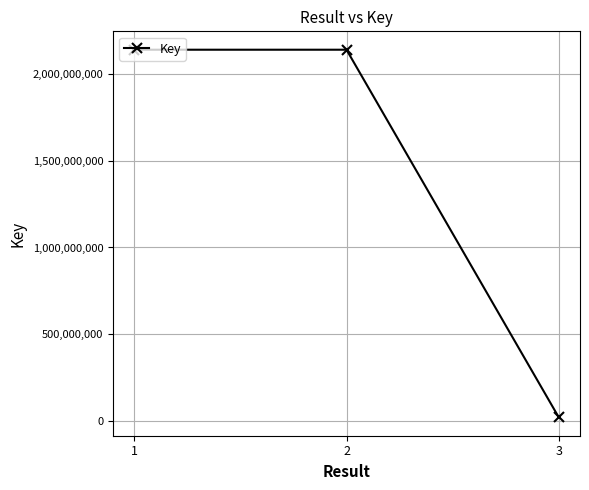

At which category does the chart reach its minimum across all series?

3